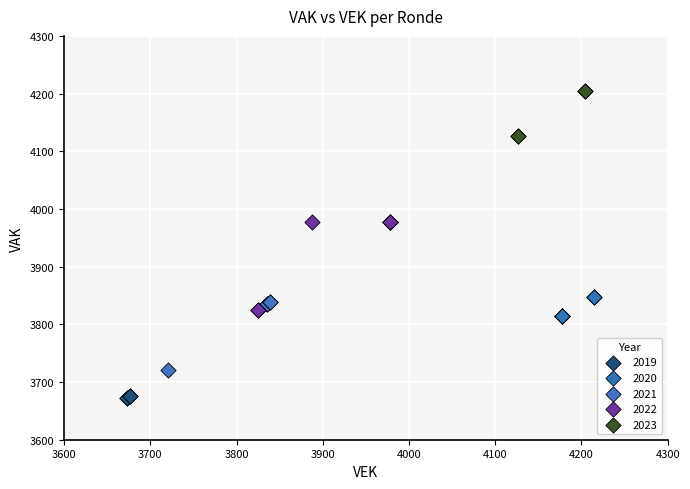

Which series reaches the minimum Y coordinate?

2019